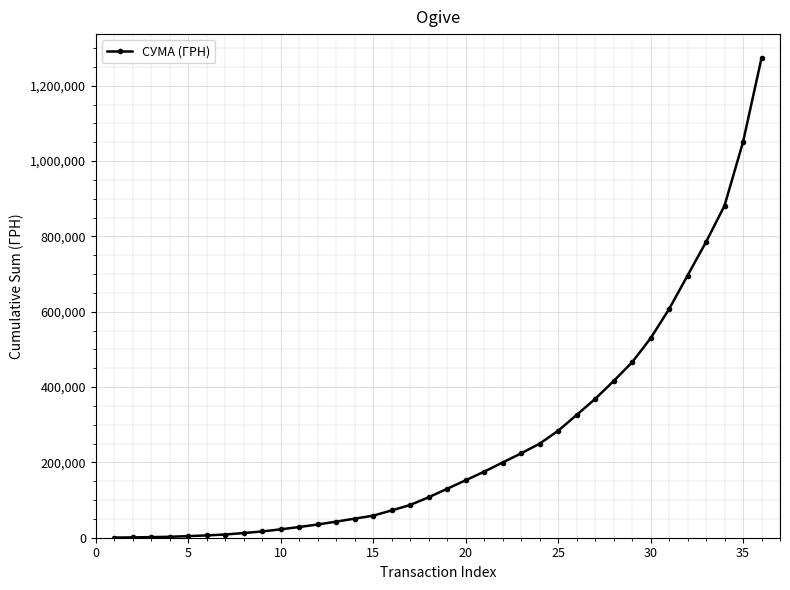

What is the greatest value displayed?

1273558.2